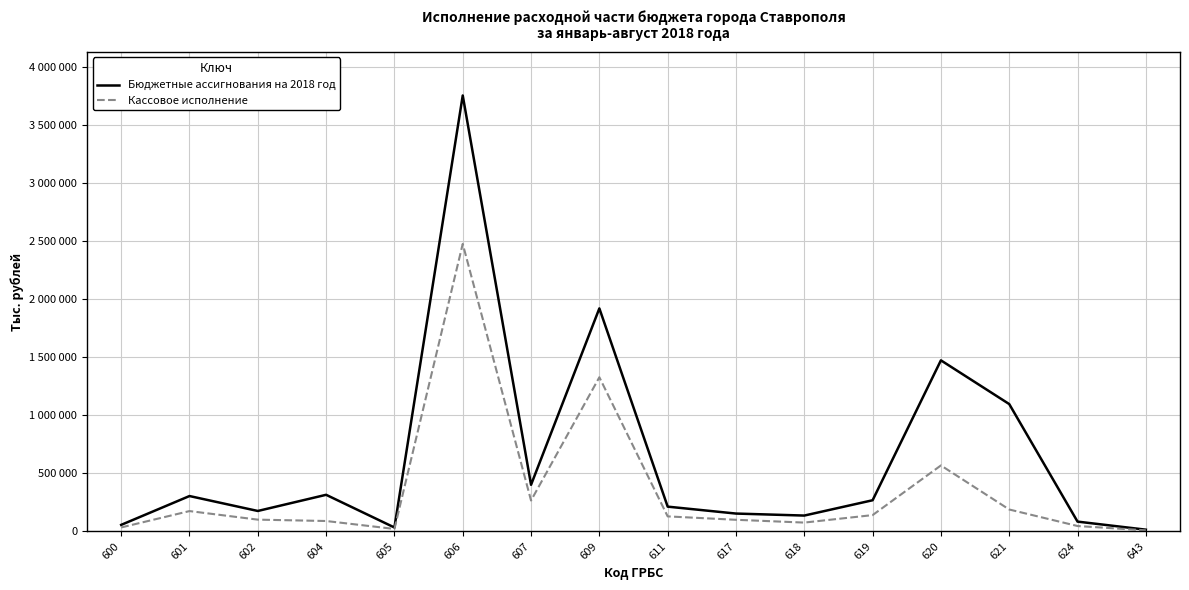

Is this an area chart (filled region under the line)?

No